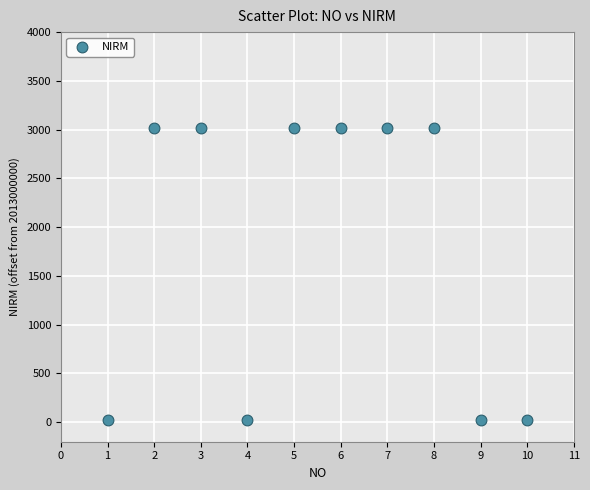

What is the range of X values (max minus min)?

9.0